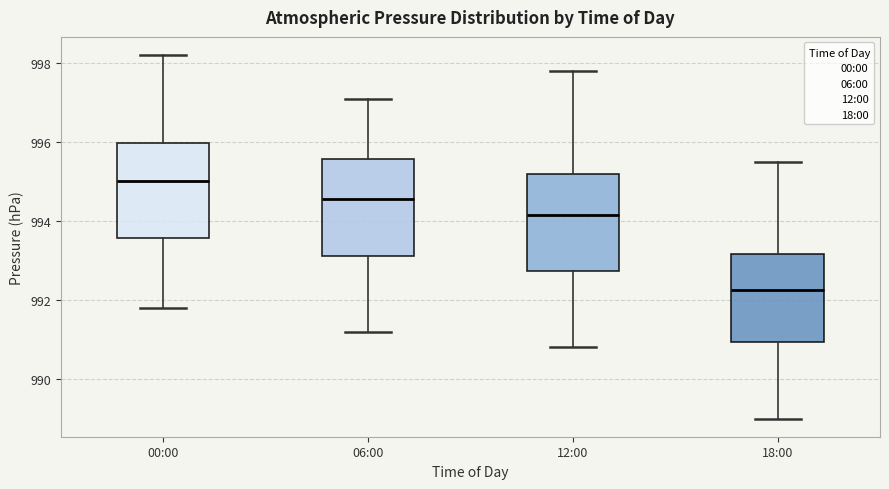

Where is the upper edge of the box for 18:00 on the y-axis? The values are not printed on the chart, so give them approximately, as read against the axis.

993.2